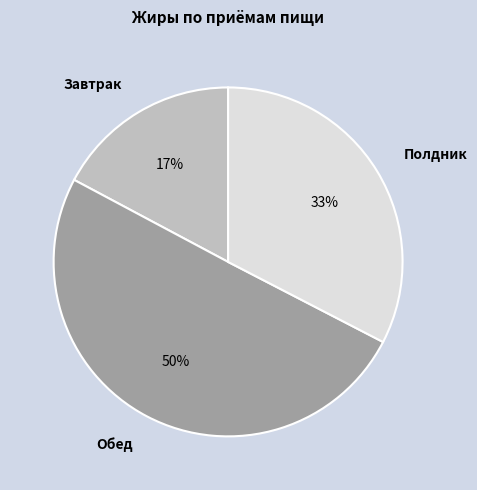

True or false: Завтрак accounts for 7% of the total.

False